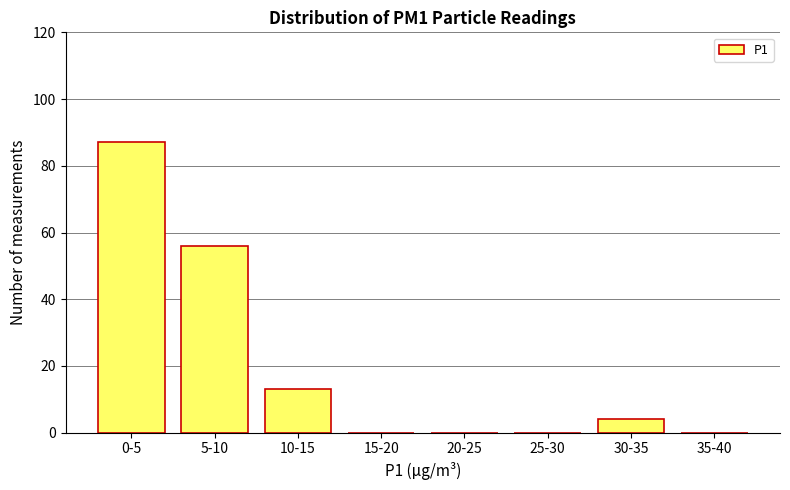

Reading left to right, transcribe all the data shown in this chart.

0-5=87	5-10=56	10-15=13	15-20=0	20-25=0	25-30=0	30-35=4	35-40=0